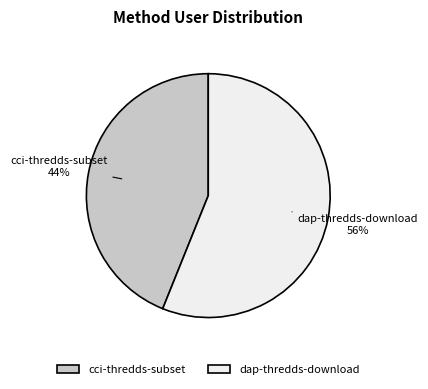

Which category has the biggest portion of the pie?

dap-thredds-download